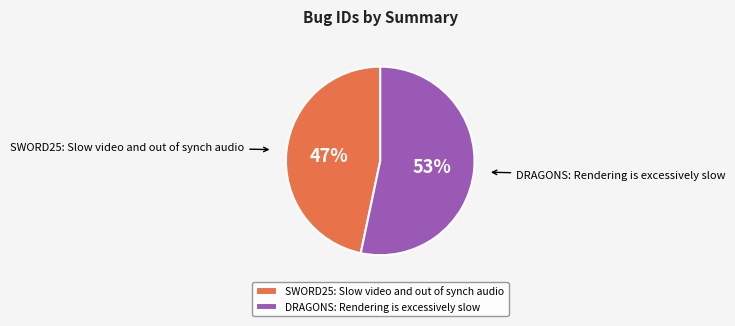

Count the number of slices in the pie.

2